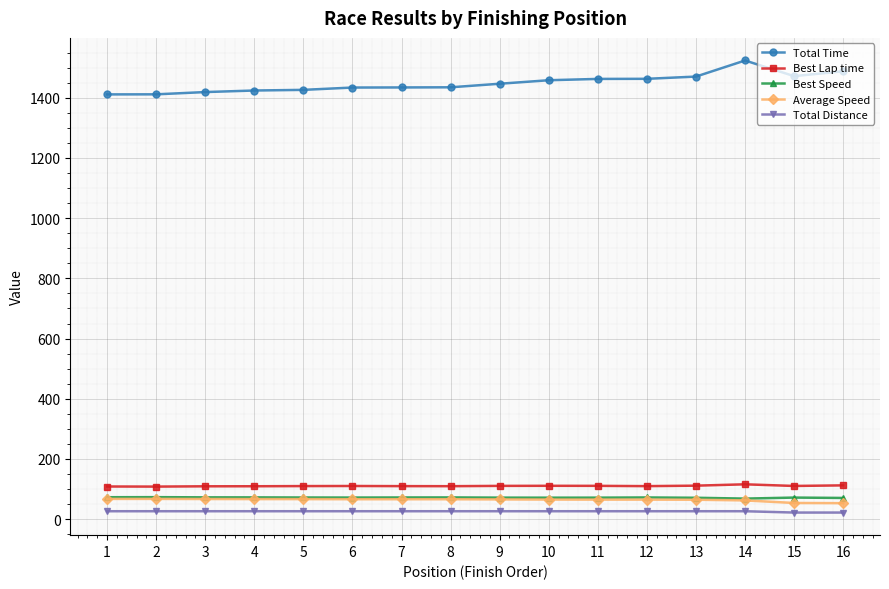

The Total Time series shows 1523.9 at 14. True or false?

True